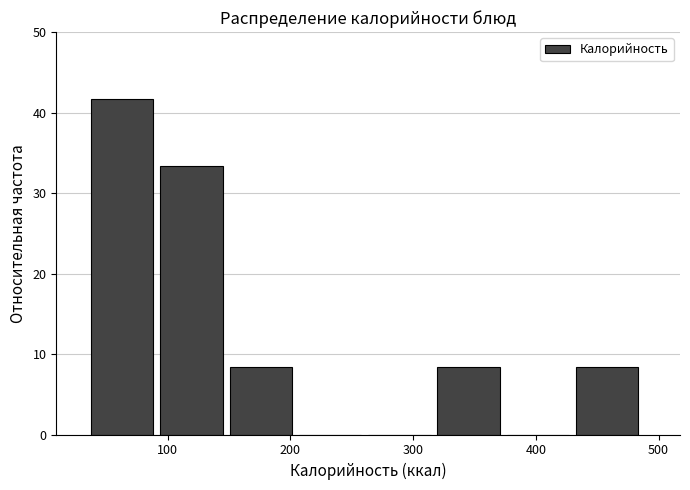

Reading left to right, transcribe this chart: for each bar, give the range it covers on the x-axis and its height. Neither the bar edges nor the heights are printed on the chart, so give them approximately, as read against the axes.

40 to 90: 42
90 to 150: 33
150 to 210: 8
210 to 260: 0
260 to 320: 0
320 to 380: 8
380 to 430: 0
430 to 490: 8